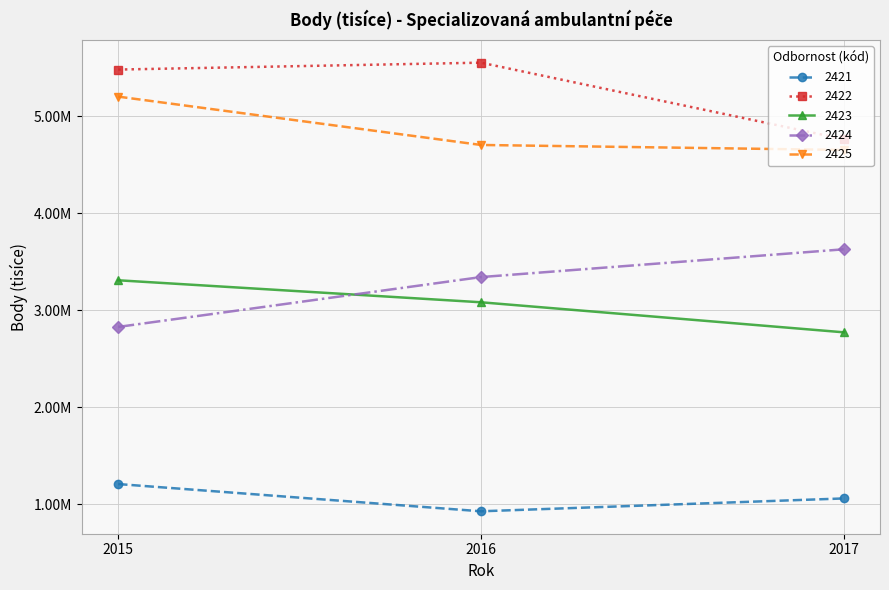

At how many categories does at least one series exceed 1780840?

3